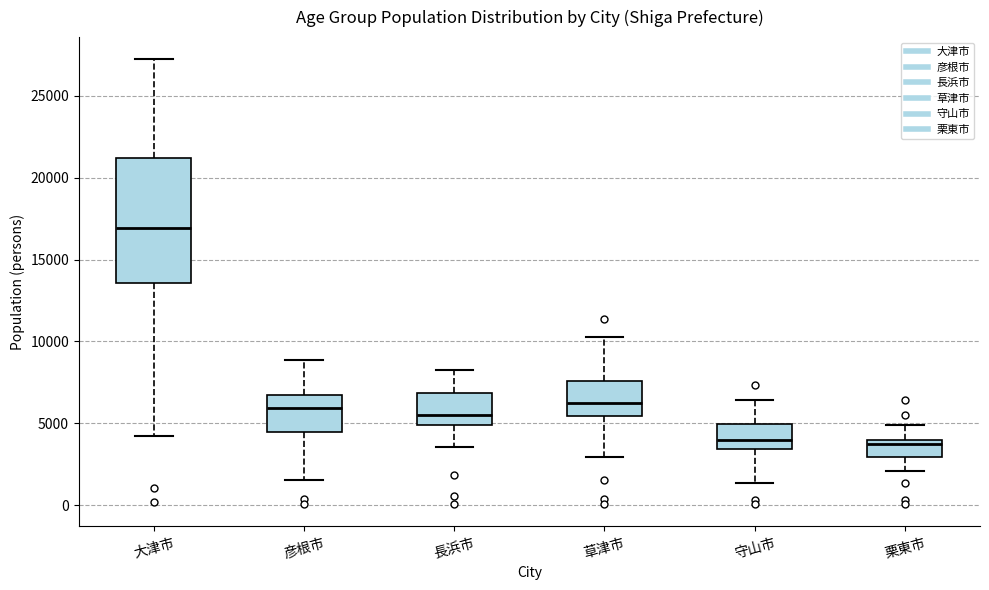

Reading left to right, read every box against the y-axis: the position of its median line, the range the box covers, and the ends of its whiskers. The values are not printed on the chart, so give them approximately, as read against the axis.

大津市: median 17000, box 13500 to 21000, whiskers 4000 to 27000
彦根市: median 6000, box 4500 to 6500, whiskers 1500 to 9000
長浜市: median 5500, box 5000 to 7000, whiskers 3500 to 8000
草津市: median 6500, box 5500 to 7500, whiskers 3000 to 10500
守山市: median 4000, box 3500 to 5000, whiskers 1500 to 6500
栗東市: median 3500, box 3000 to 4000, whiskers 2000 to 5000